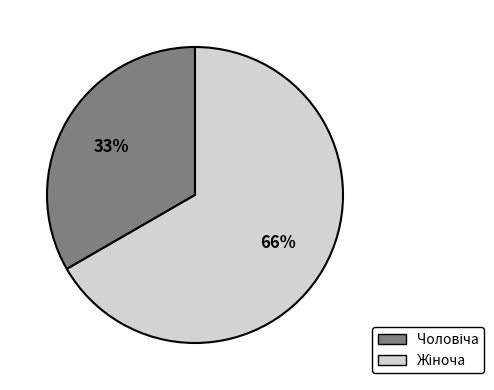

To the nearest percent, what portion does Чоловіча represent?

33%